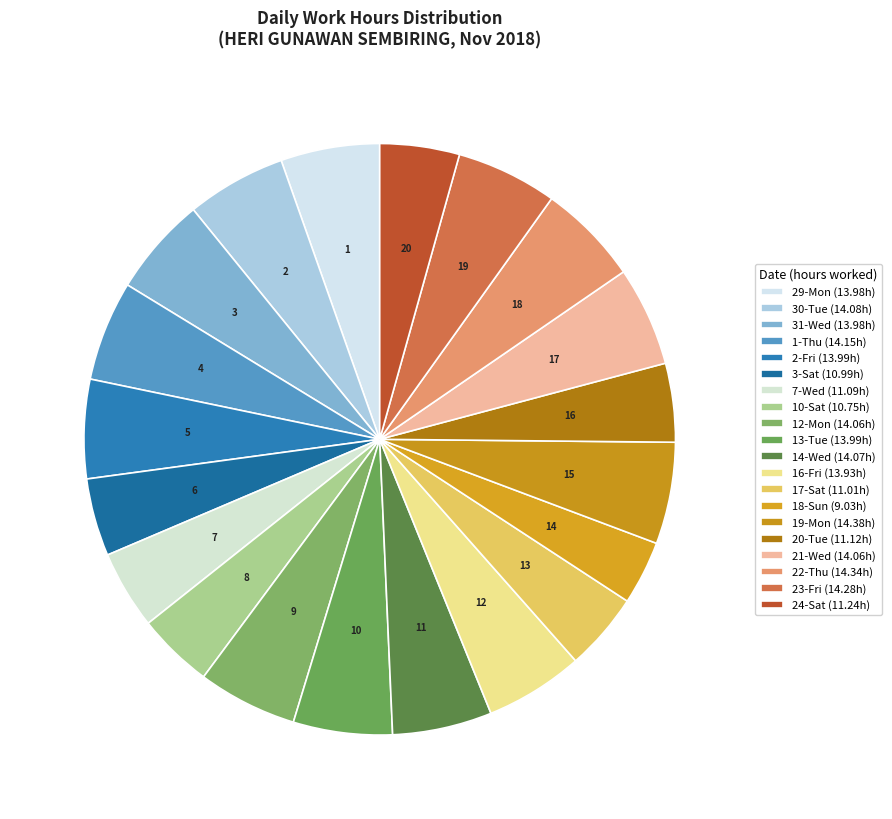

Is 17-Sat the majority of the pie?

No